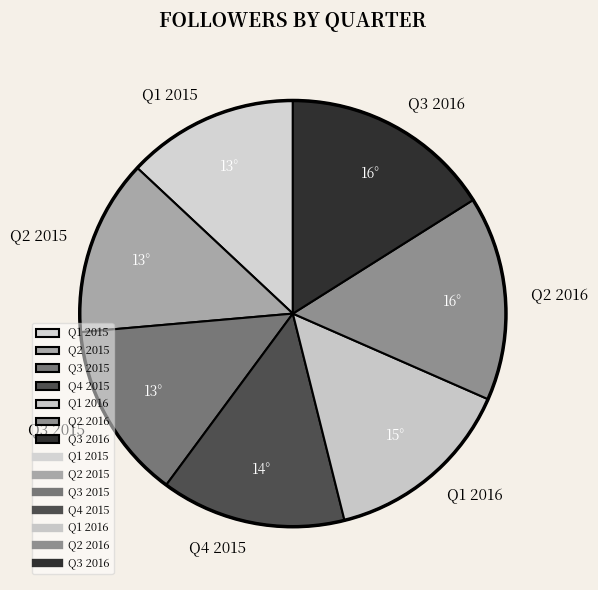

Which category has the biggest portion of the pie?

Q3 2016